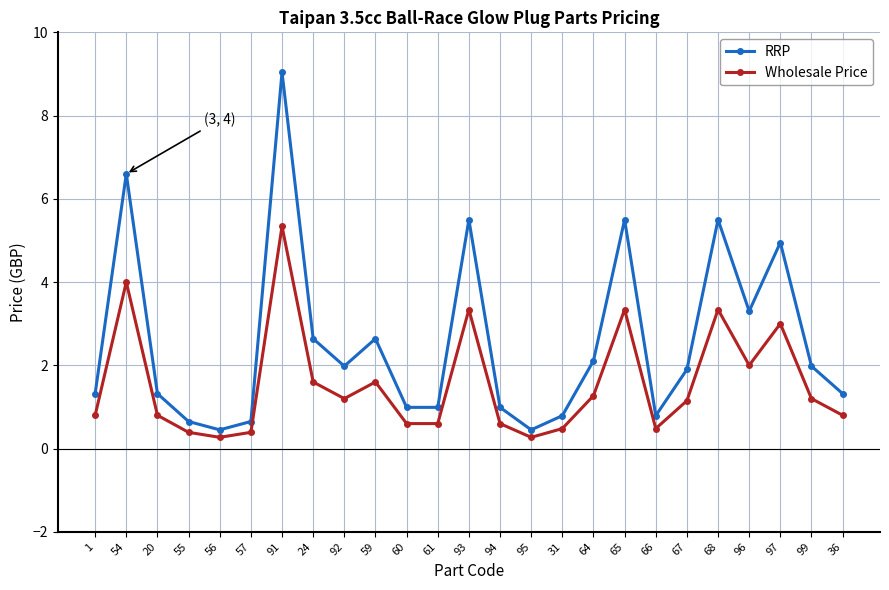

List the series in order of their overall mean, highest first.

RRP, Wholesale Price